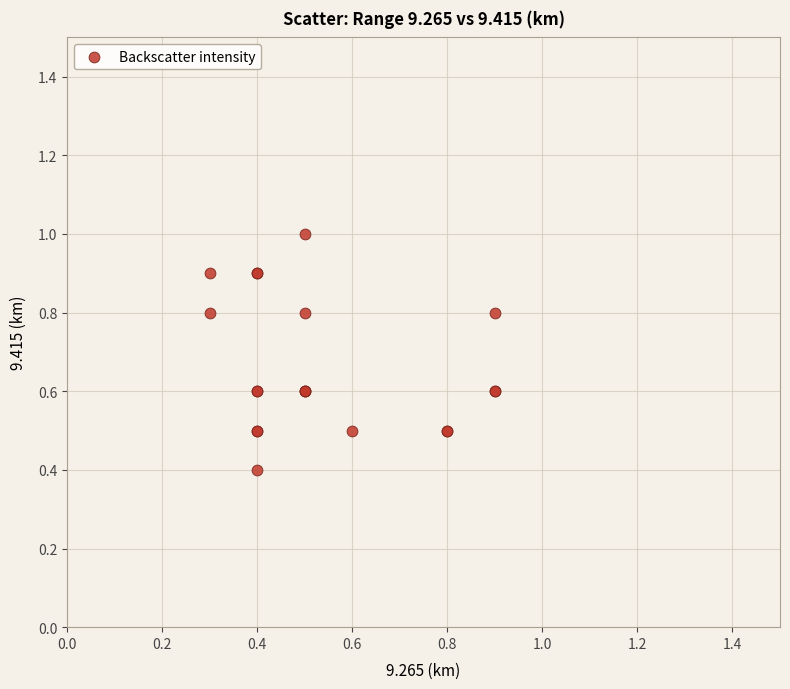

What Y value in the scatter plot is closest to 0?

0.4